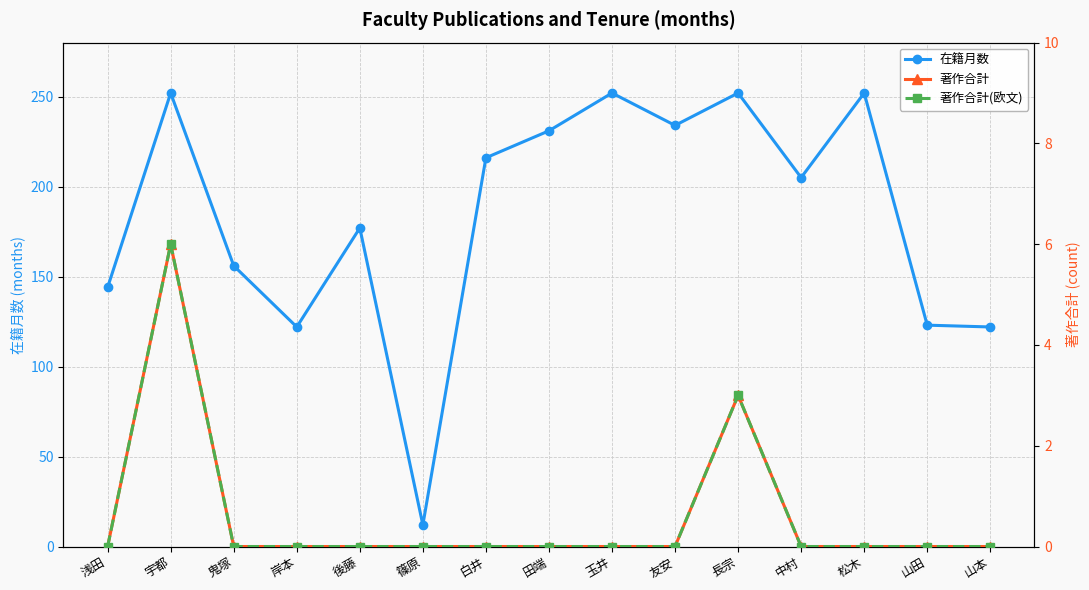

How many interior local valleys does the 在籍月数 series have?

4